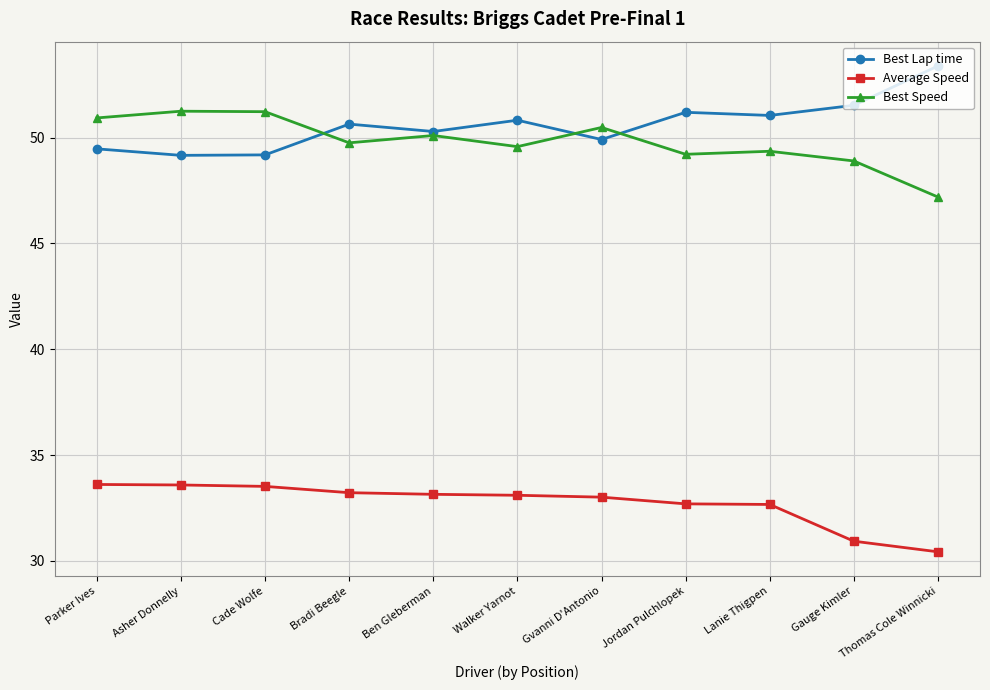

True or false: Best Speed and Best Lap time intersect in this chart.

True